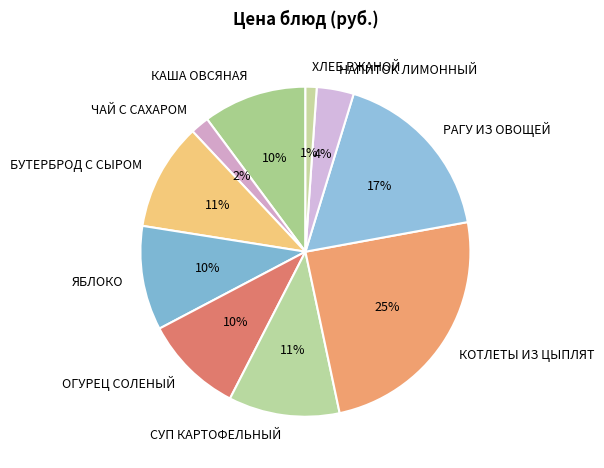

Do КОТЛЕТЫ ИЗ ЦЫПЛЯТ and НАПИТОК ЛИМОННЫЙ together represent more than half of the pie?

No